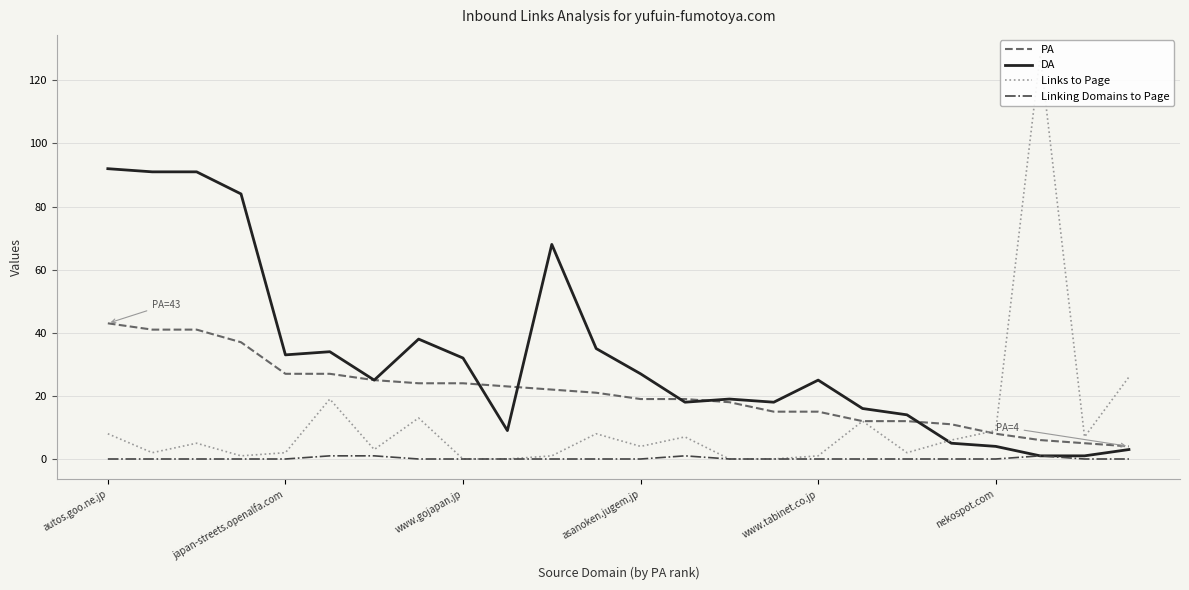

How many data points does each series have?

24